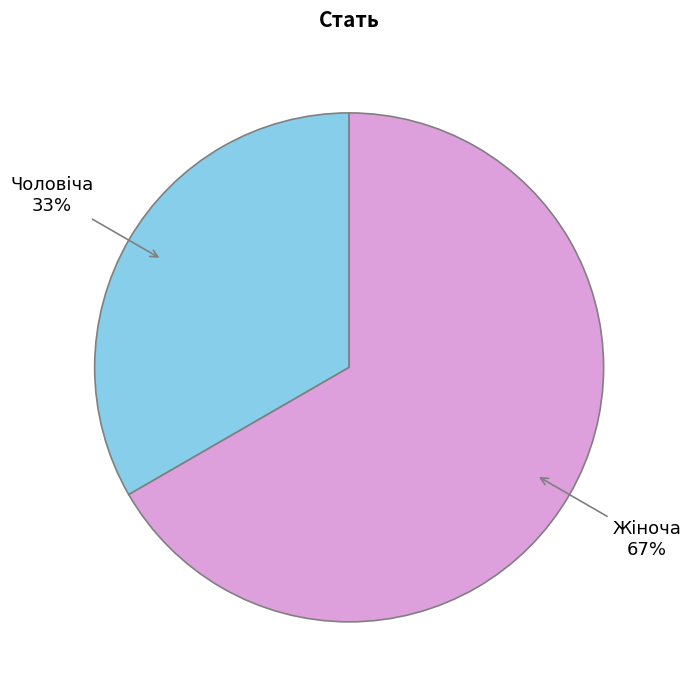

Is the sum of Чоловіча and Жіноча greater than half?

Yes